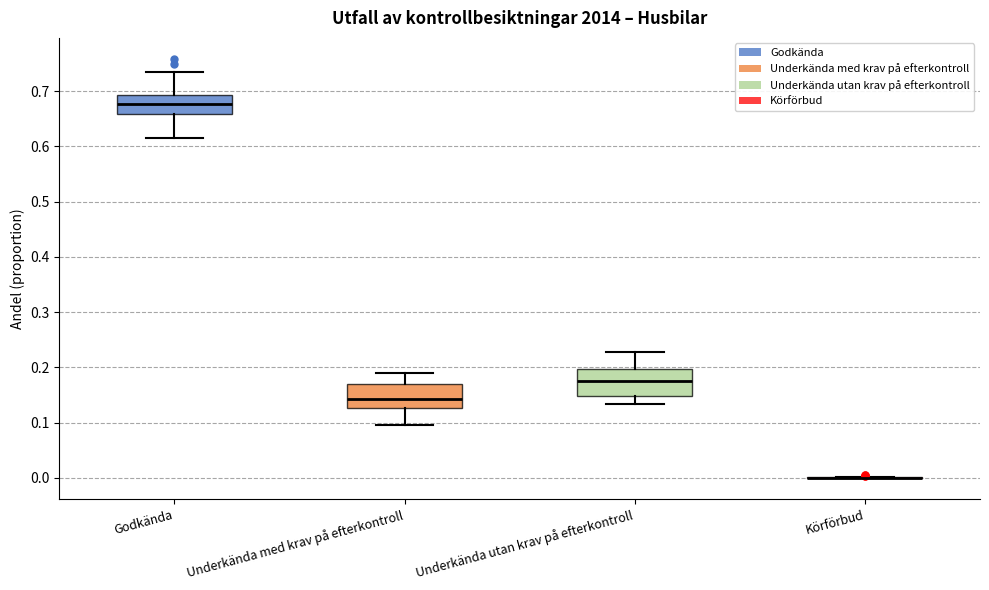

Where is the upper edge of the box for Godkända on the y-axis? The values are not printed on the chart, so give them approximately, as read against the axis.

0.69